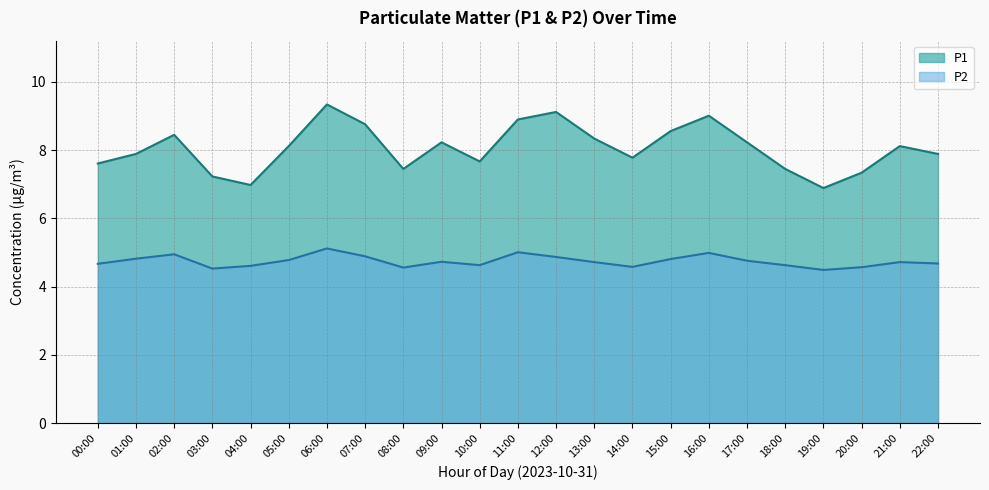

True or false: P2 and P1 intersect in this chart.

False